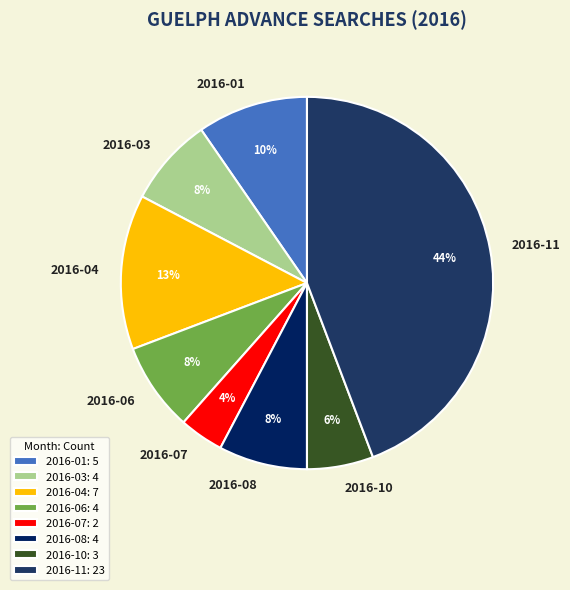

To the nearest percent, what percentage of the pie is 2016-03?

8%